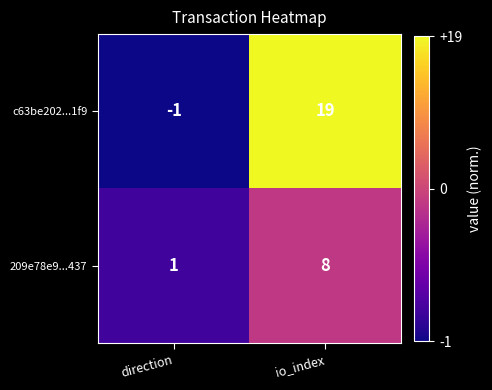

What is the maximum value for c63be202...1f9?

19